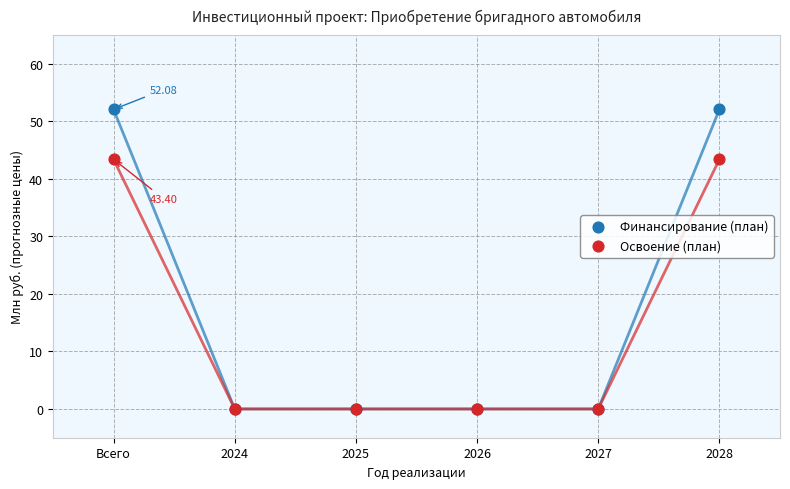

Which series has the widest spread of Y values?

Финансирование (план)